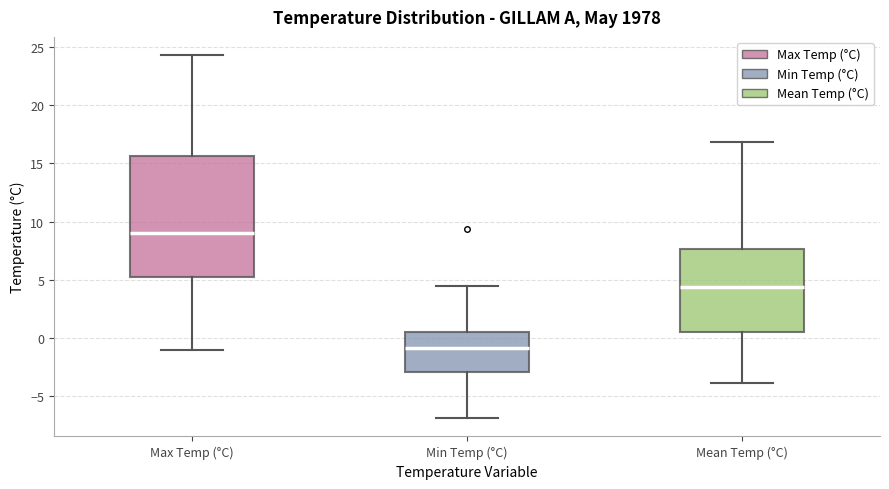

Where is the lower edge of the box for Max Temp (°C) on the y-axis? The values are not printed on the chart, so give them approximately, as read against the axis.

5.0